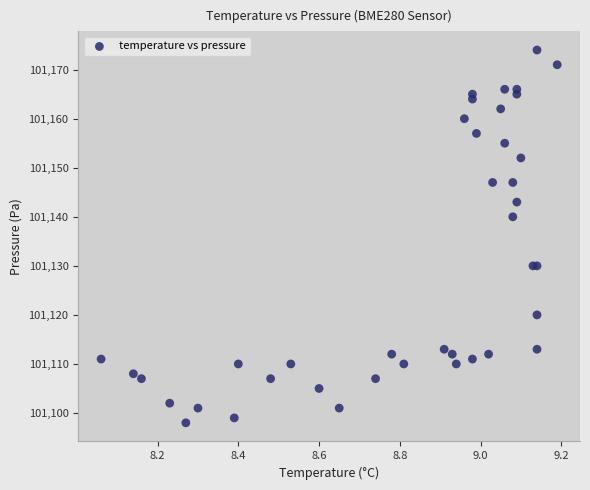

What Y value in the scatter plot is closest to 101136?

101140